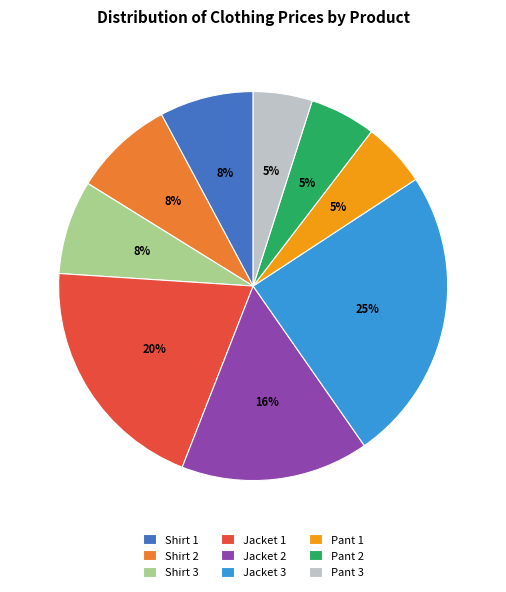

To the nearest percent, what portion does Shirt 2 represent?

8%